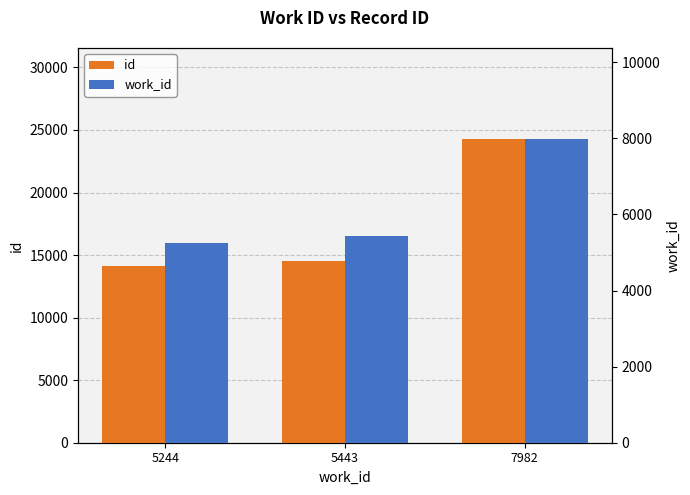

What is the value of the work_id bar at the 2nd from the left?

5443